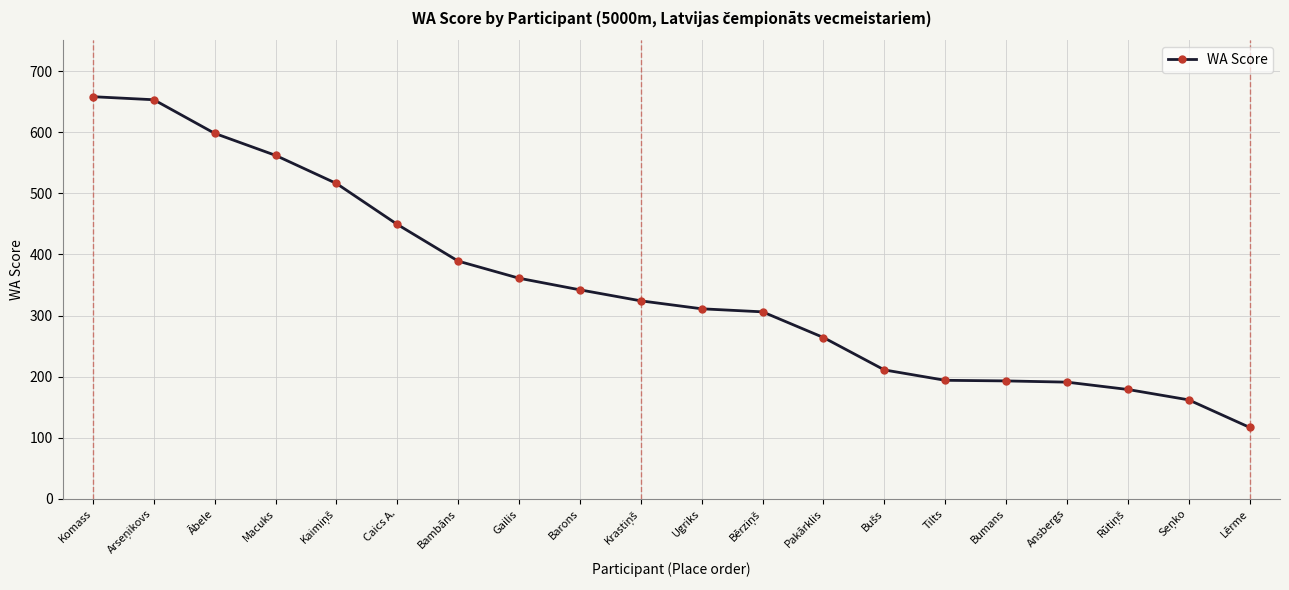

True or false: the data shows 193 at Bumans.

True